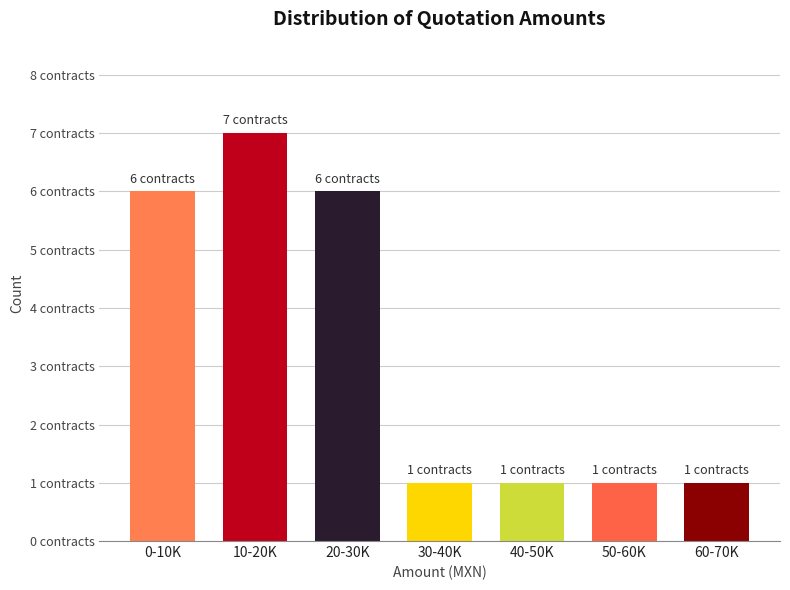

Does the chart contain any negative values?

No